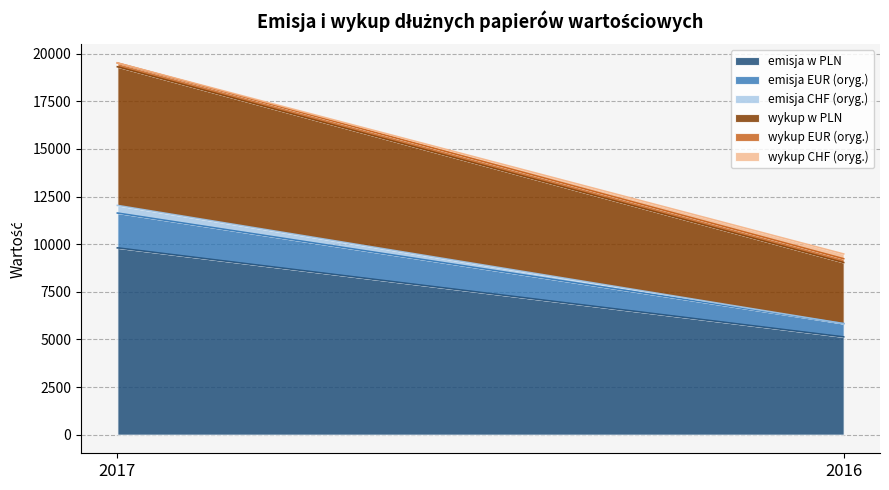

At 2016, list the series in order from smallest to largest.

emisja CHF (oryg.), wykup EUR (oryg.), wykup CHF (oryg.), emisja EUR (oryg.), wykup w PLN, emisja w PLN